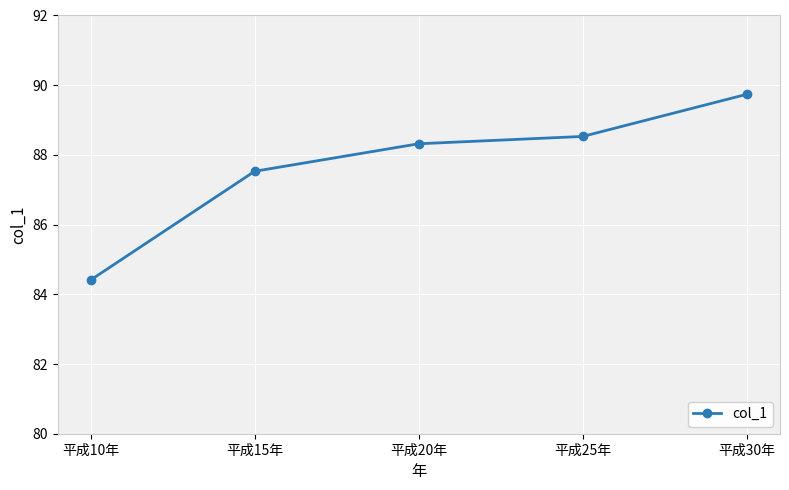

The chart shows a value of 44.2 at 平成15年. True or false?

False